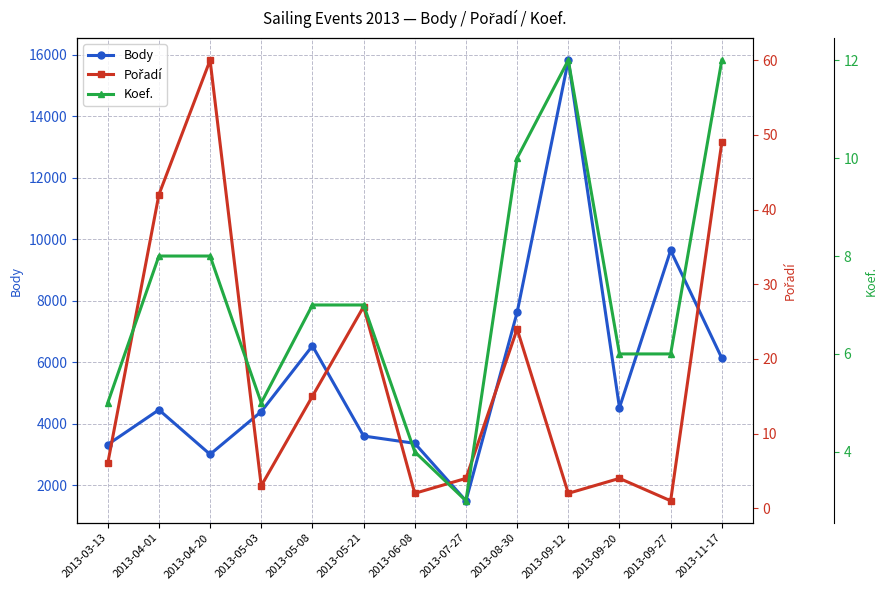

What is the sum of the Pořadí values at 2013-03-13 and 2013-09-20?

10